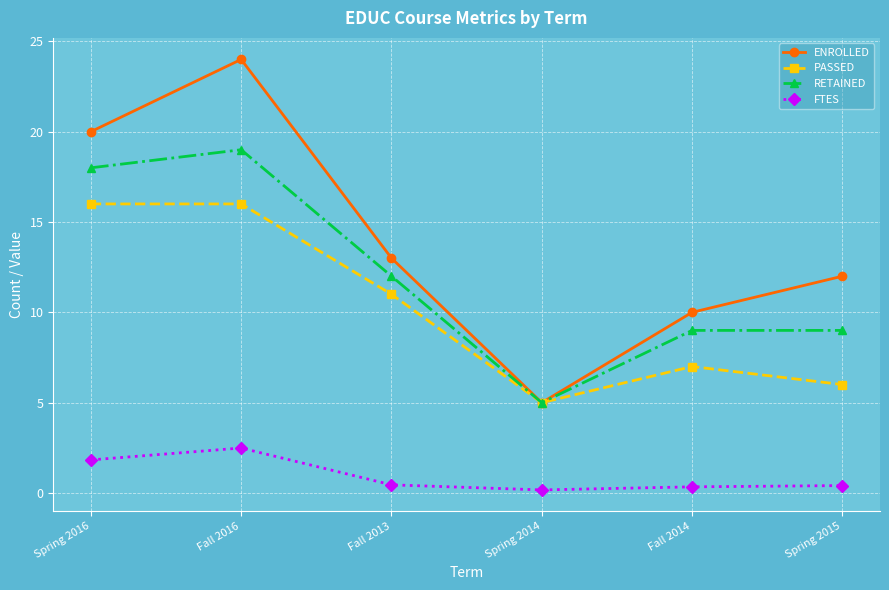

How many distinct data groups are displayed?

4